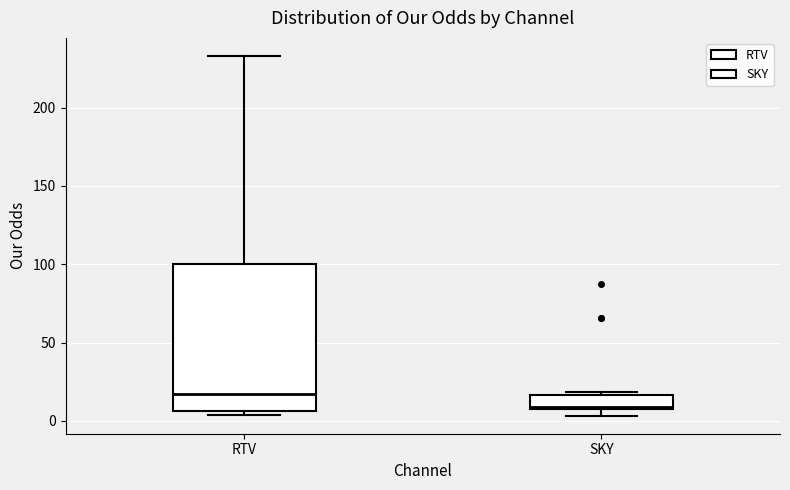

Reading left to right, read every box against the y-axis: the position of its median line, the range the box covers, and the ends of its whiskers. The values are not printed on the chart, so give them approximately, as read against the axis.

RTV: median 15, box 5 to 100, whiskers 5 (just below the box's lower edge) to 235
SKY: median 10, box 10 to 15, whiskers 5 to 20